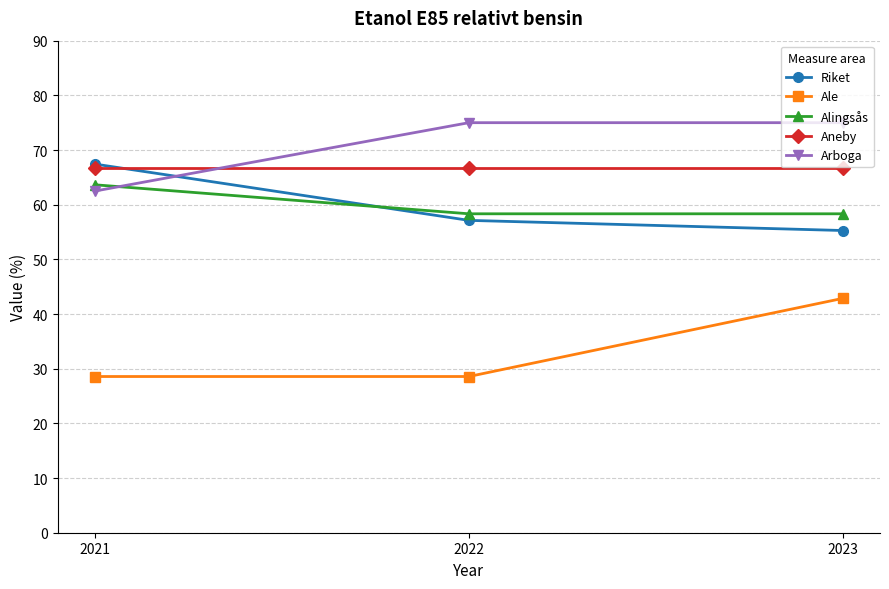

What is the approximate value of Aneby at 2023?

66.7